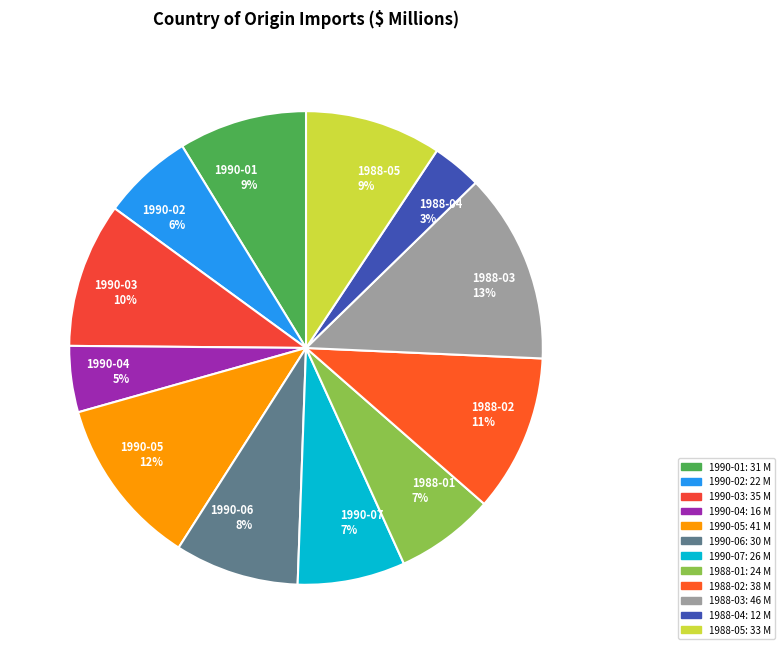

Which has a higher value, 1990-06 8% or 1988-02 11%?

1988-02 11%